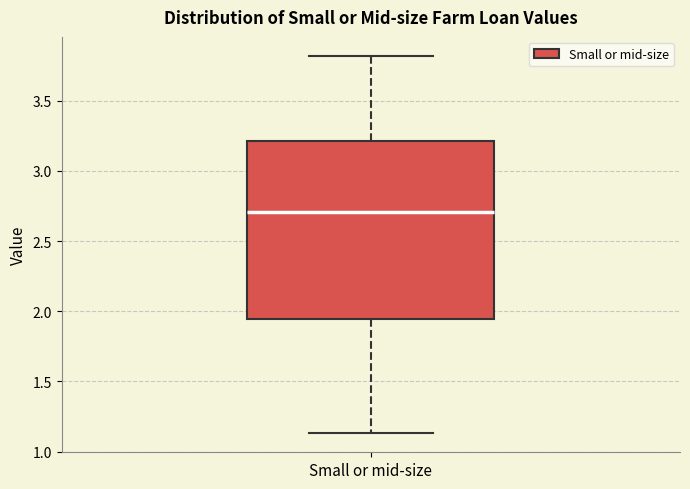

Where is the lower edge of the box for Small or mid-size on the y-axis? The values are not printed on the chart, so give them approximately, as read against the axis.

1.95